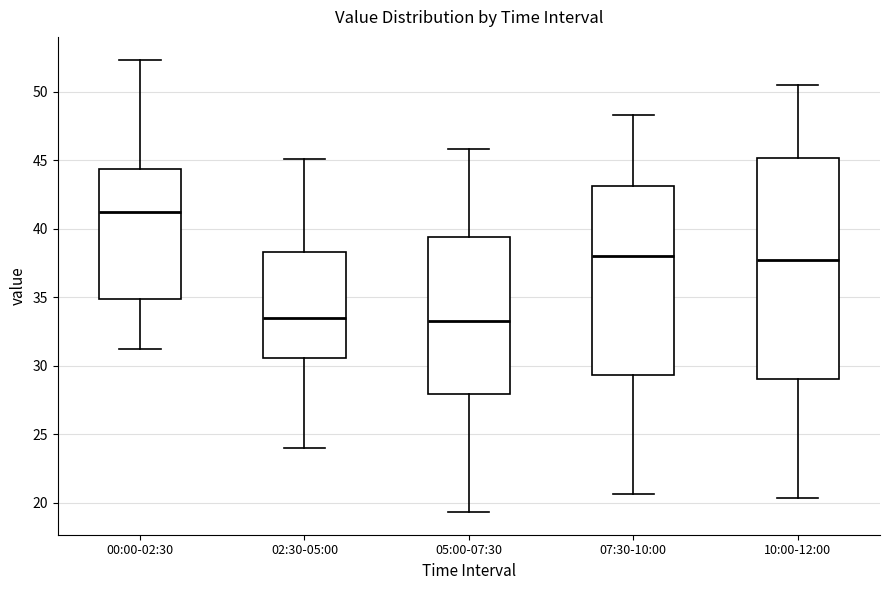

Where does the median line of the box for 00:00-02:30 sit on the y-axis? The values are not printed on the chart, so give them approximately, as read against the axis.

41.5